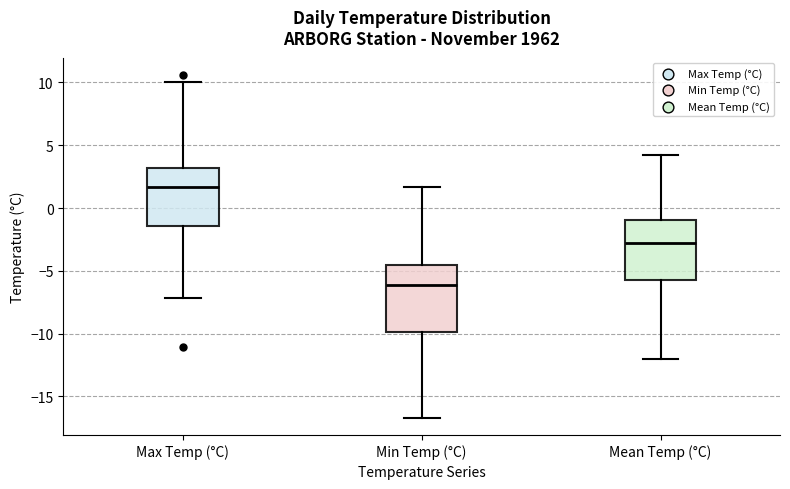

Reading left to right, read every box against the y-axis: the position of its median line, the range the box covers, and the ends of its whiskers. The values are not printed on the chart, so give them approximately, as read against the axis.

Max Temp (°C): median 1.5, box -1.5 to 3.0, whiskers -7.0 to 10.0
Min Temp (°C): median -6.0, box -10.0 to -4.5, whiskers -16.5 to 1.5
Mean Temp (°C): median -3.0, box -5.5 to -1.0, whiskers -12.0 to 4.0